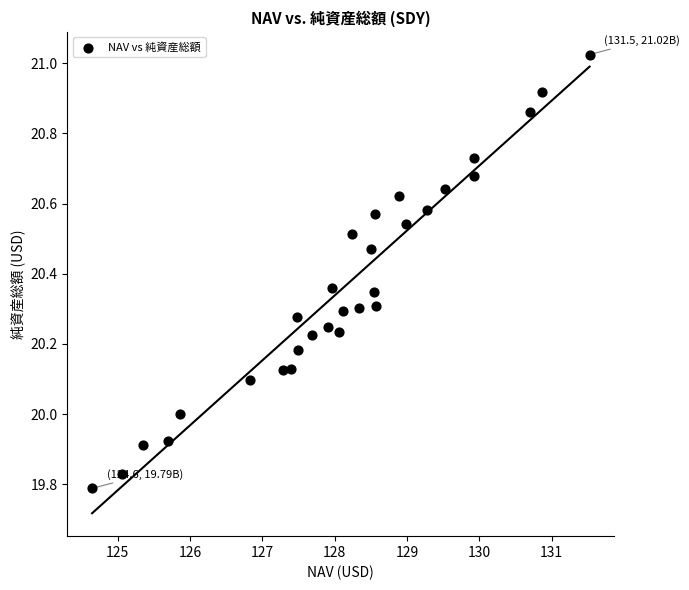

What is the range of Y values (max minus min)?

1.2